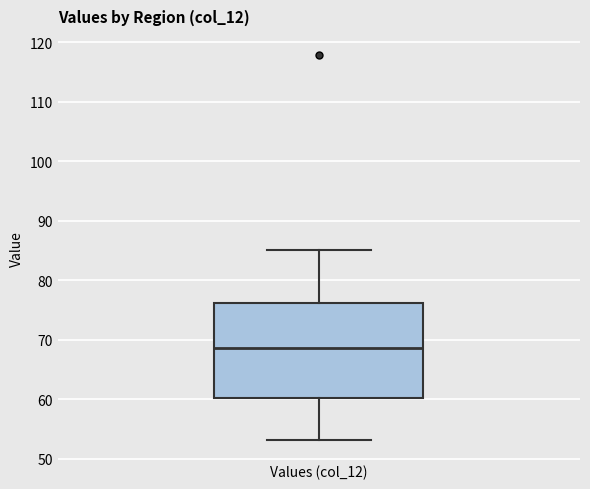

Read this box plot against the y-axis: the position of the median line, the range covered by the box, and the ends of both whiskers. The values are not printed on the chart, so give them approximately, as read against the axis.

median 69, box 60 to 76, whiskers 53 to 85